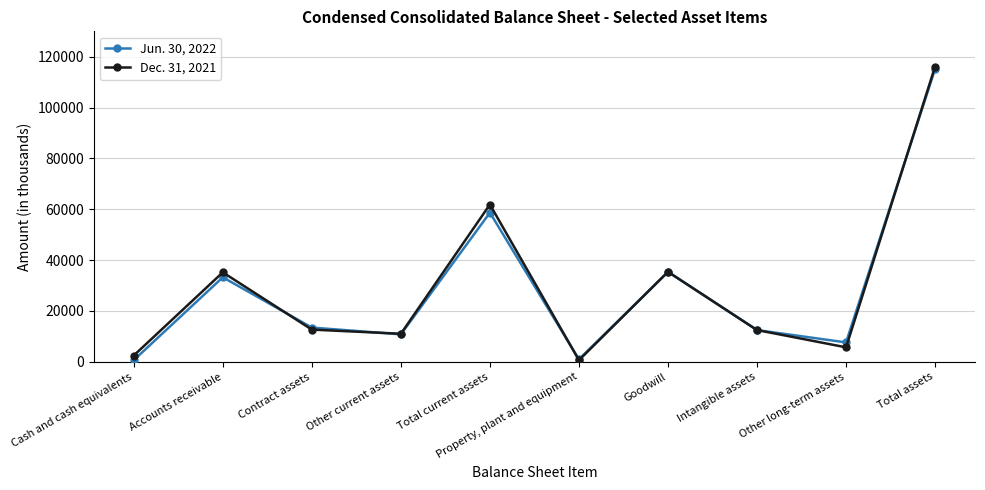

Is the value of Jun. 30, 2022 at Other current assets greater than the value of Dec. 31, 2021 at Total assets?

No